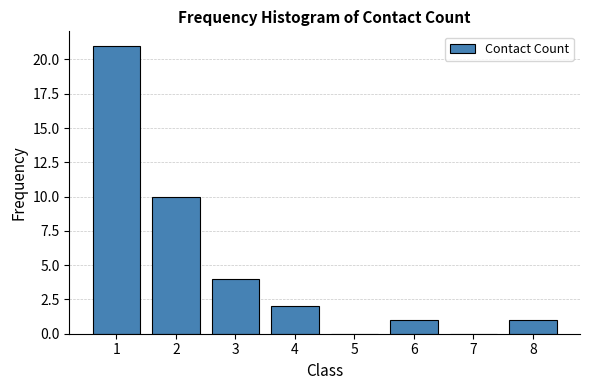

Reading left to right, extract all data points from this chart.

1=21	2=10	3=4	4=2	5=0	6=1	7=0	8=1